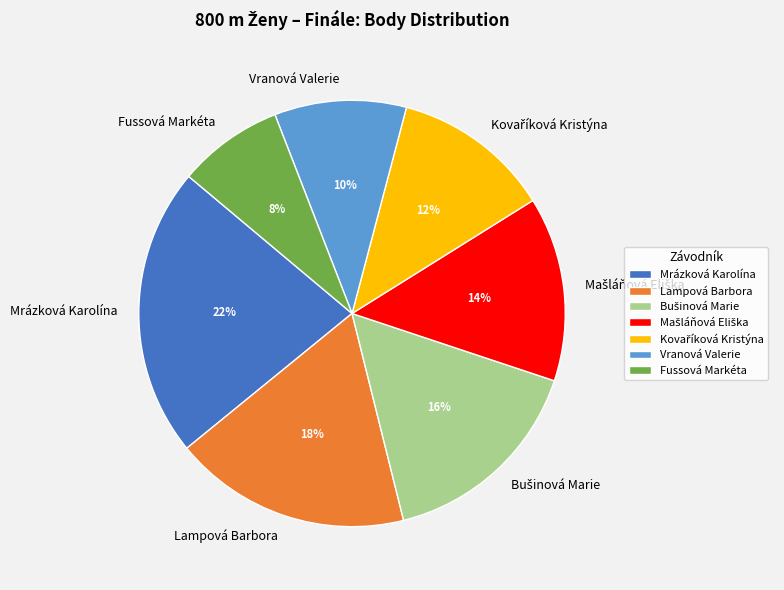

The Fussová Markéta slice represents 21% of the pie. True or false?

False